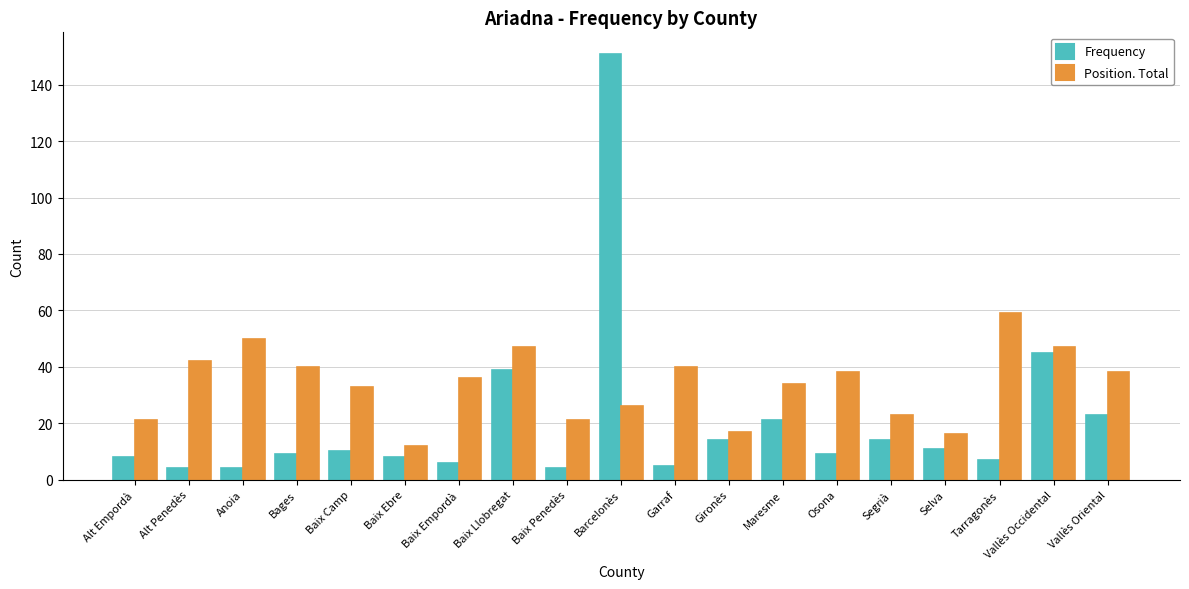

Rank the series at Anoia from highest to lowest value.

Position. Total, Frequency